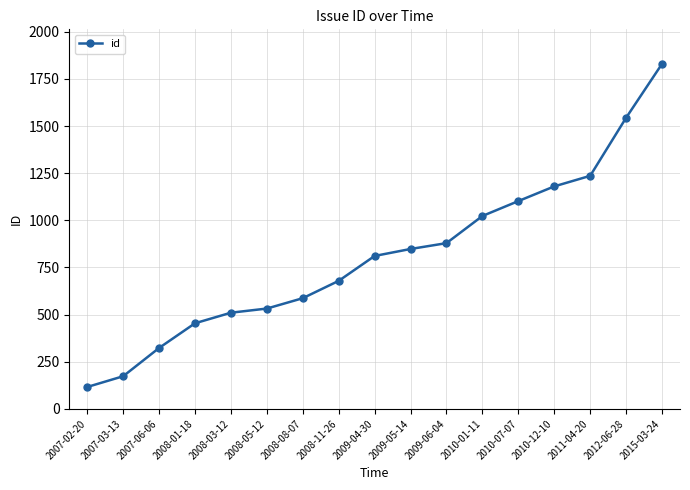

True or false: the data shows 2754 at 2012-06-28.

False